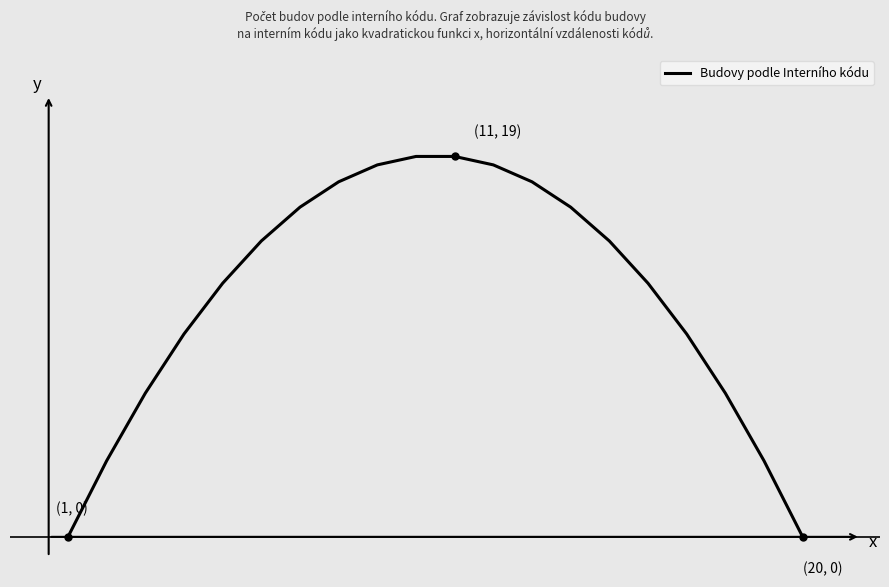

Does the chart display data point markers on the line(s)?

No